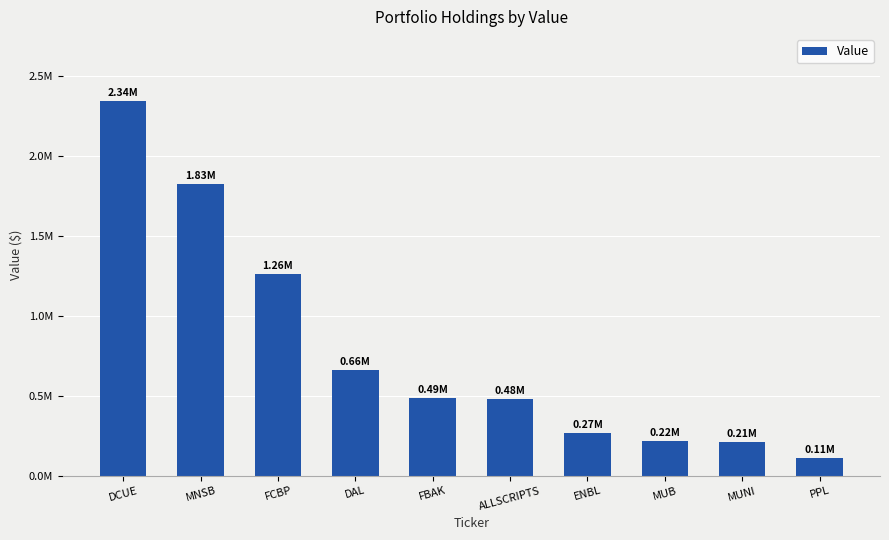

What is the sum of all values?

7856000